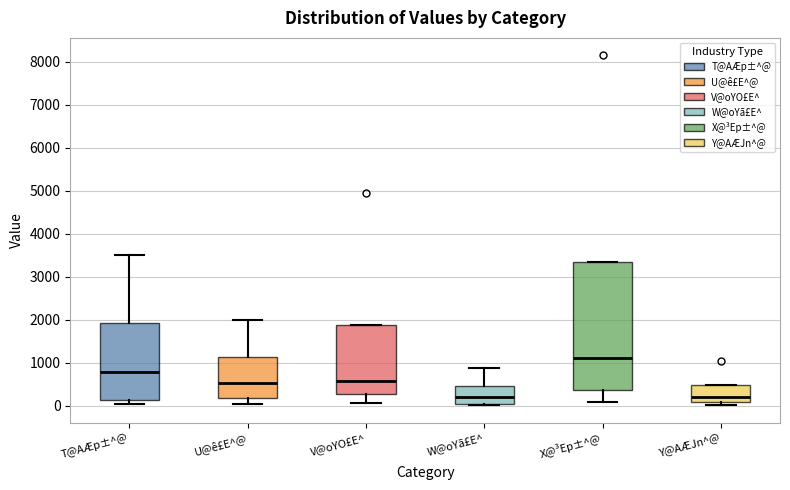

Which box has the highest median line?

X@³Ep±^@